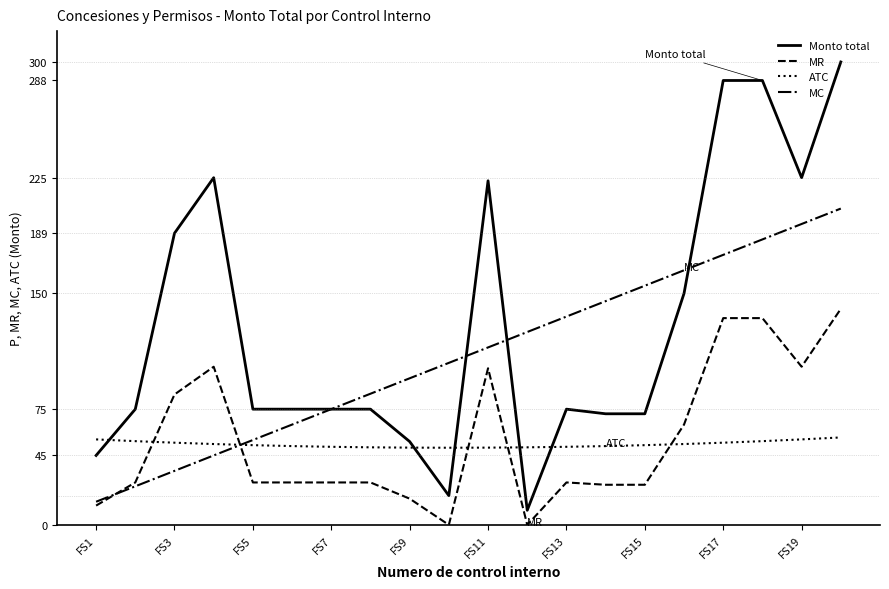

Which series has the largest total across all categories?

Monto total